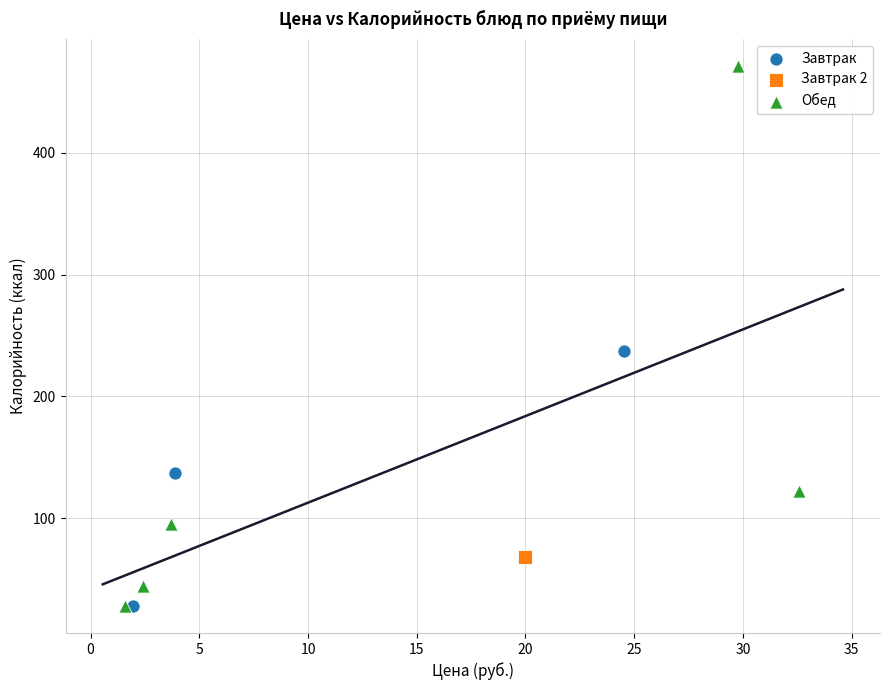

What are all the series names shown in the legend?

Завтрак, Завтрак 2, Обед